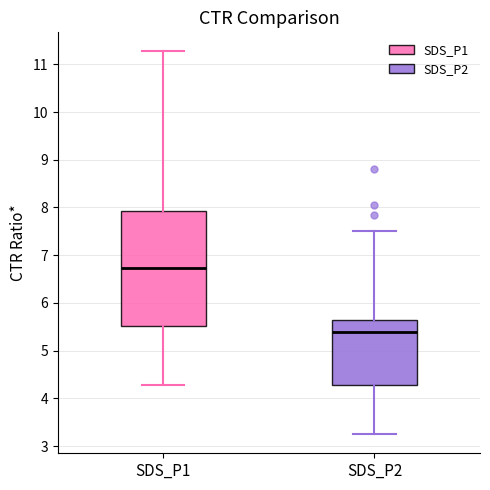

Comparing the boxes themselves (not the whiskers), which one is the tallest?

SDS_P1